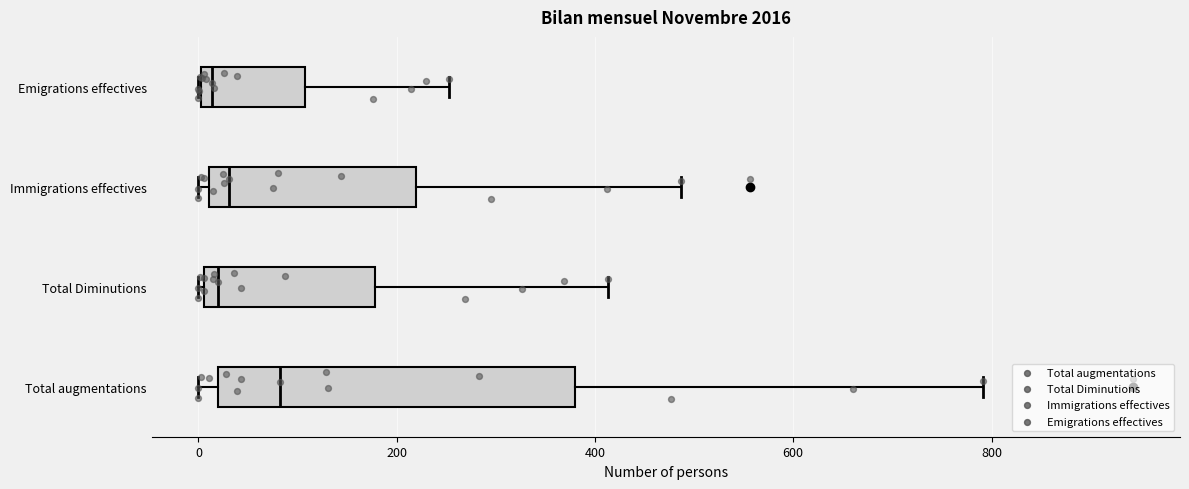

Which box is the widest, from its left edge to its right edge?

Total augmentations